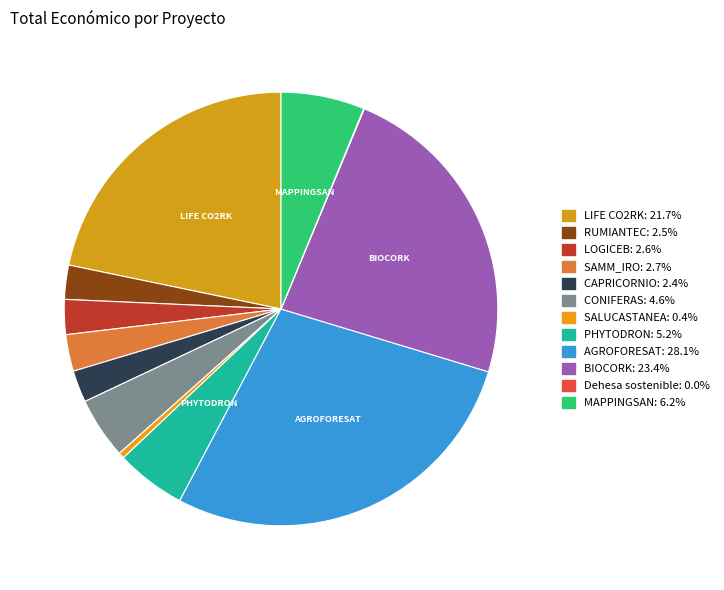

To the nearest percent, what is the difference between the CAPRICORNIO and SALUCASTANEA slice percentages?

2%